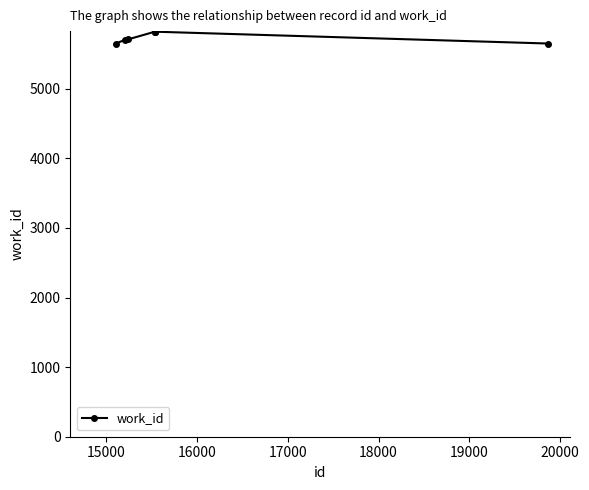

Is this an area chart (filled region under the line)?

No